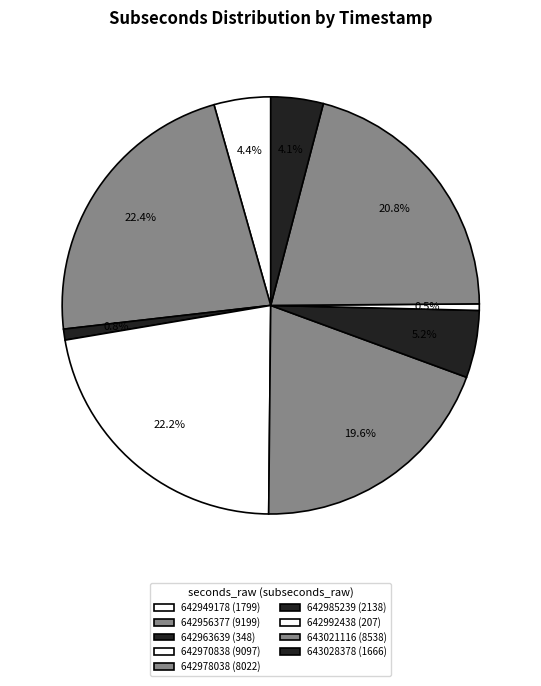

How many slices are in this pie chart?

9